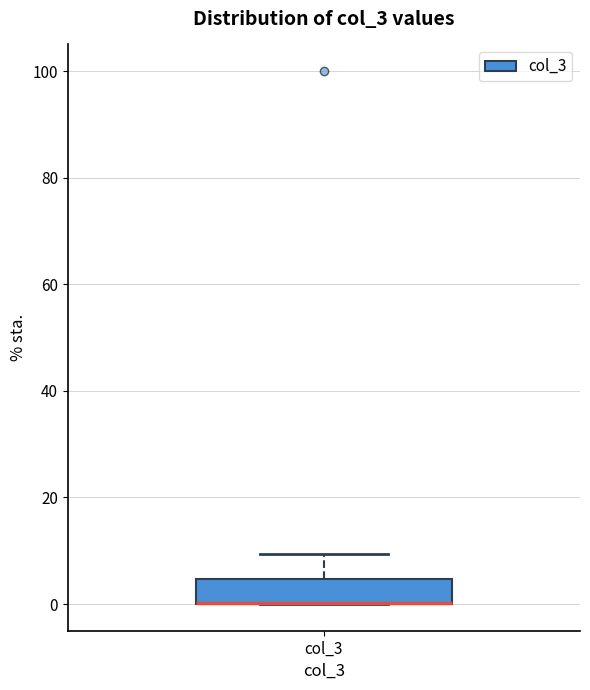

Where is the upper edge of the box for col_3 on the y-axis? The values are not printed on the chart, so give them approximately, as read against the axis.

4